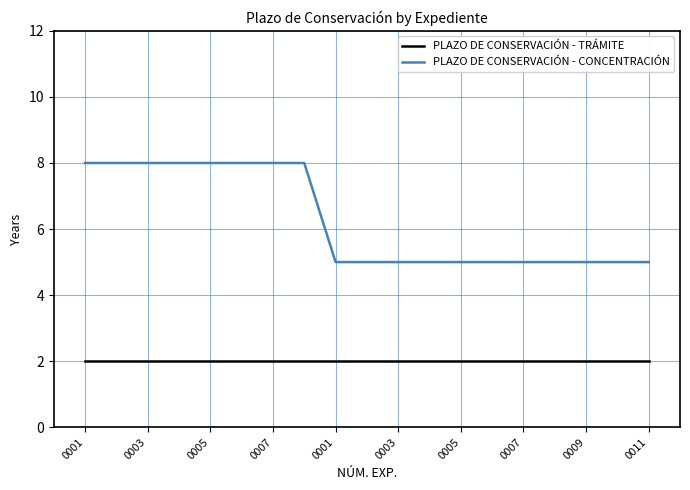

Which series has the largest range (max minus min)?

PLAZO DE CONSERVACIÓN - CONCENTRACIÓN